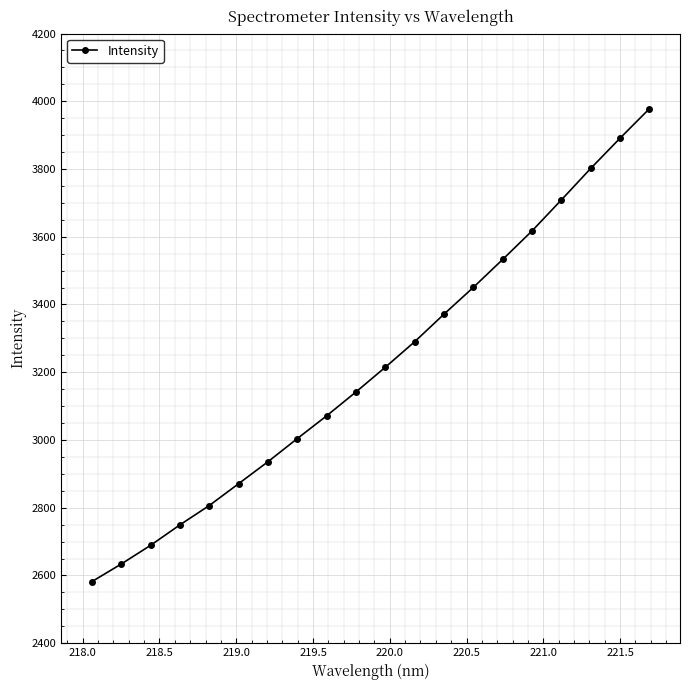

What is the value of the 5th point from the left?

2806.6